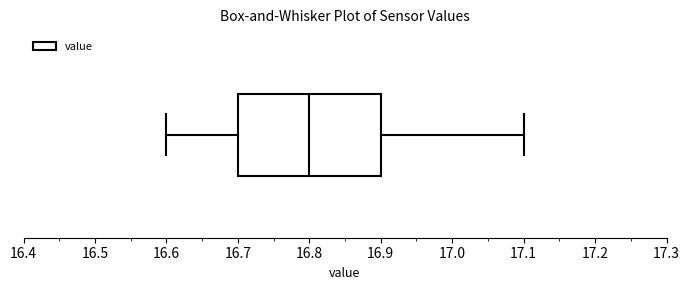

Read this box plot against the x-axis: the position of the median line, the range covered by the box, and the ends of both whiskers. The values are not printed on the chart, so give them approximately, as read against the axis.

median 16.8, box 16.7 to 16.9, whiskers 16.6 to 17.1